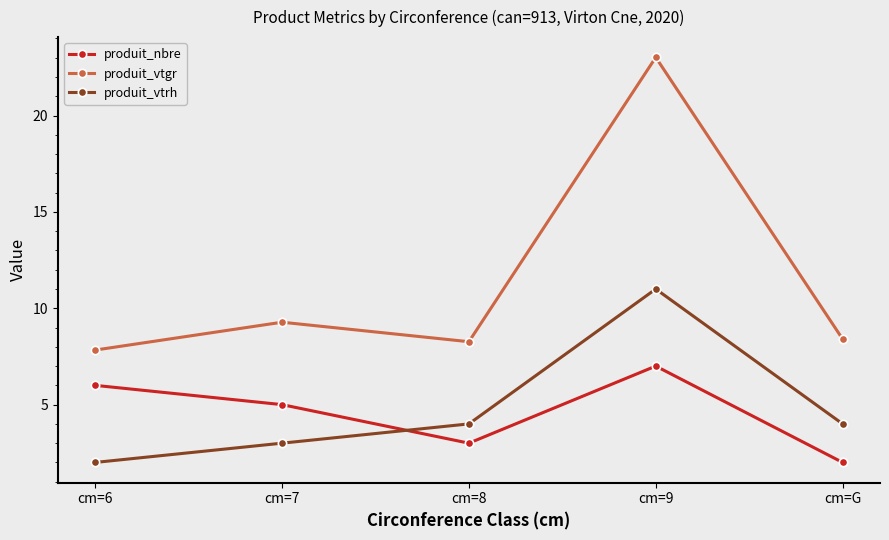

What are all the series names shown in the legend?

produit_nbre, produit_vtgr, produit_vtrh